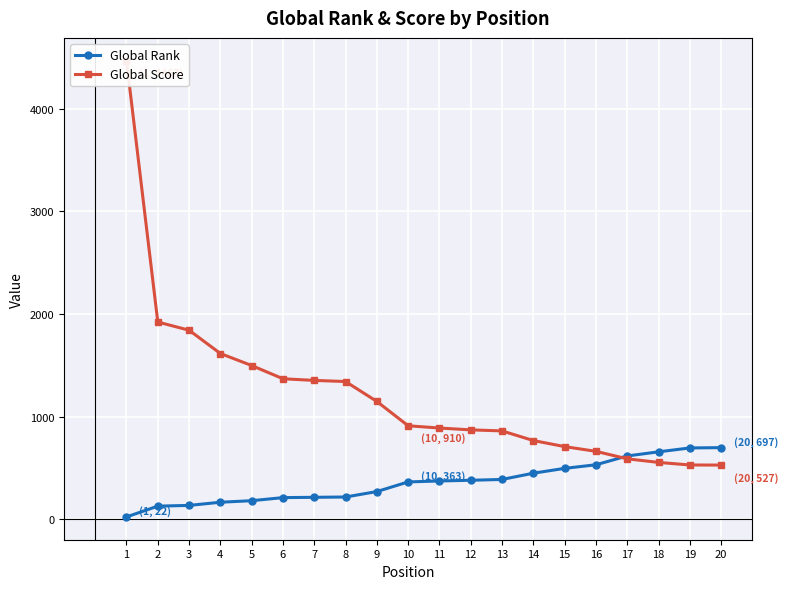

What is the difference between the maximum and minimum values in the Global Score series?

3940